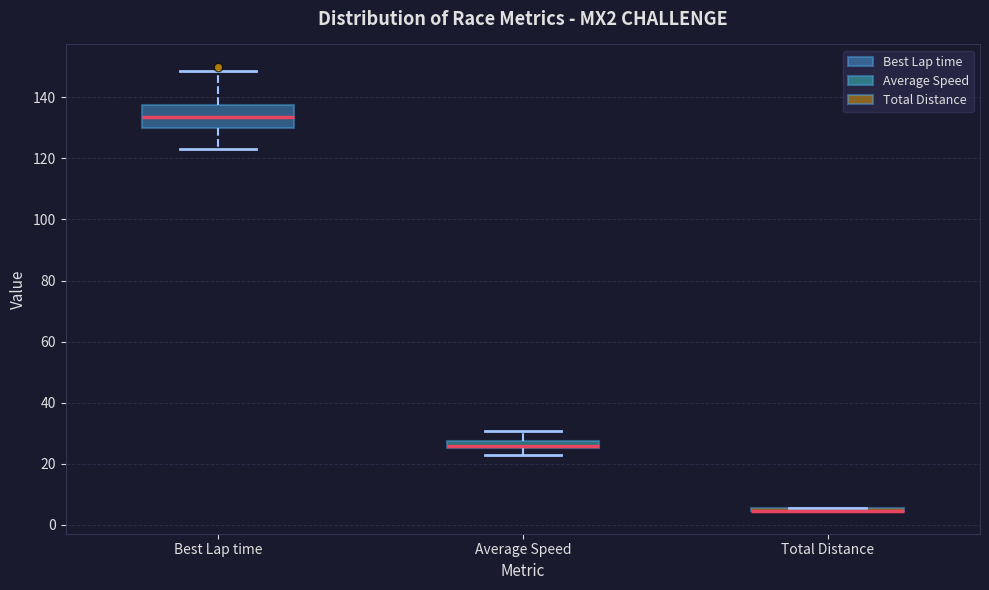

Where is the upper edge of the box for Total Distance on the y-axis? The values are not printed on the chart, so give them approximately, as read against the axis.

6